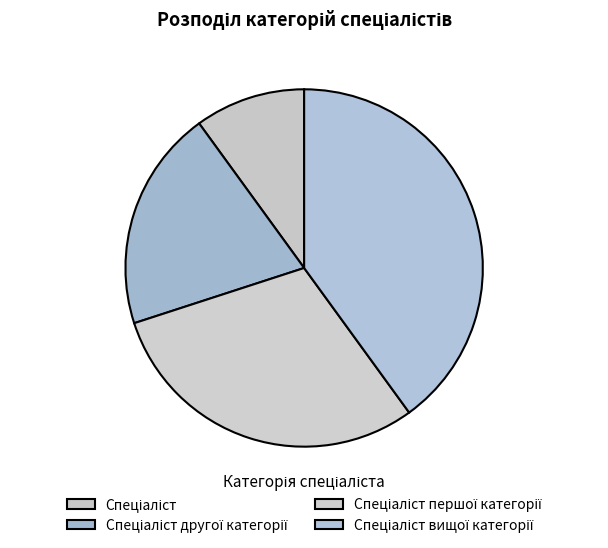

Does any single category account for the majority?

No